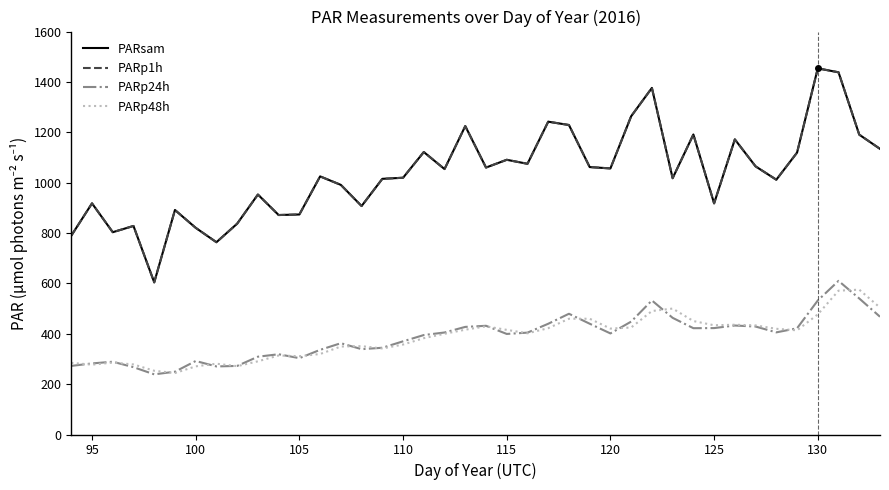

How many lines are shown in the chart?

4